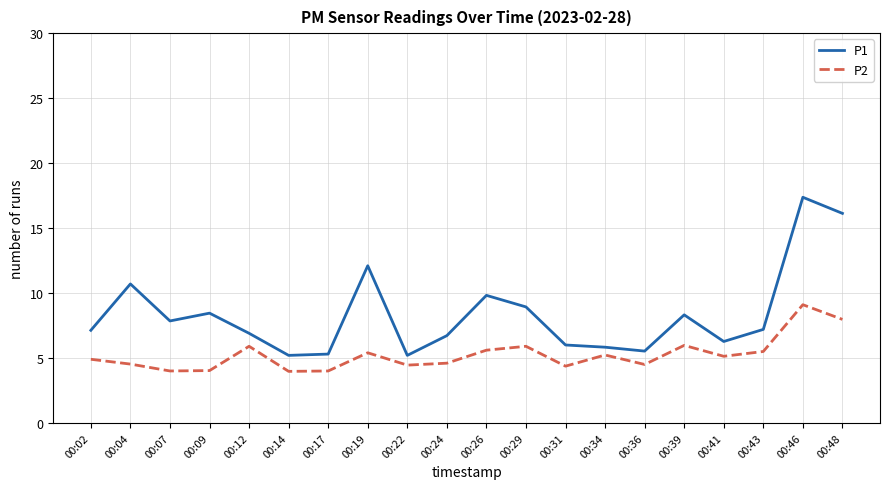

How many interior local valleys does the P2 series have?

6